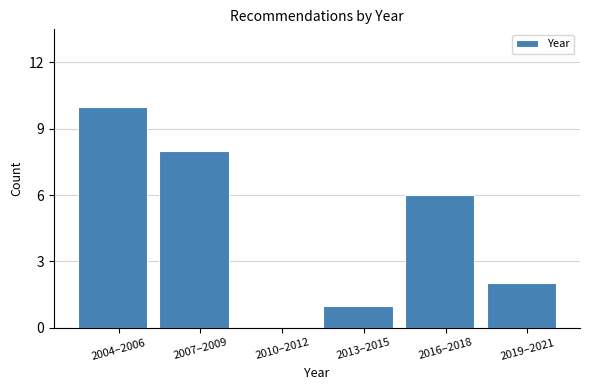

Reading left to right, extract all data points from this chart.

2004–2006=10	2007–2009=8	2010–2012=0	2013–2015=1	2016–2018=6	2019–2021=2